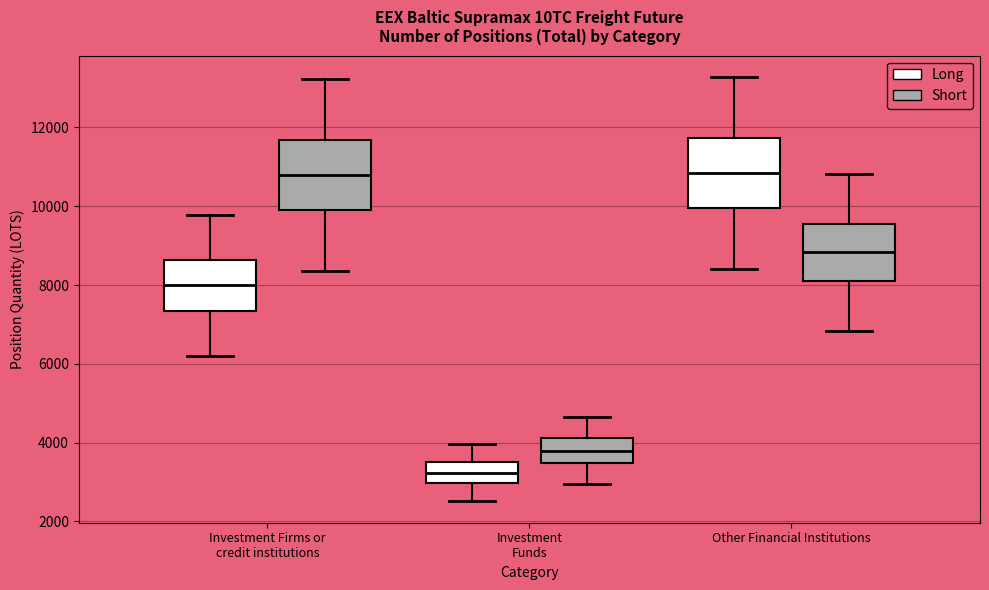

Reading left to right, transcribe this box plot: for each box, give where its median line is, the range the box spans, and where its two whiskers end, as read against the y-axis. The values are not printed on the chart, so give them approximately, as read against the axis.

Investment Firms or credit institutions (Long): median 8000, box 7400 to 8600, whiskers 6200 to 9800
Investment Firms or credit institutions (Short): median 10800, box 10000 to 11600, whiskers 8400 to 13200
Investment Funds (Long): median 3200, box 3000 to 3600, whiskers 2600 to 4000
Investment Funds (Short): median 3800, box 3400 to 4200, whiskers 3000 to 4600
Other Financial Institutions (Long): median 10800, box 10000 to 11800, whiskers 8400 to 13200
Other Financial Institutions (Short): median 8800, box 8200 to 9600, whiskers 6800 to 10800